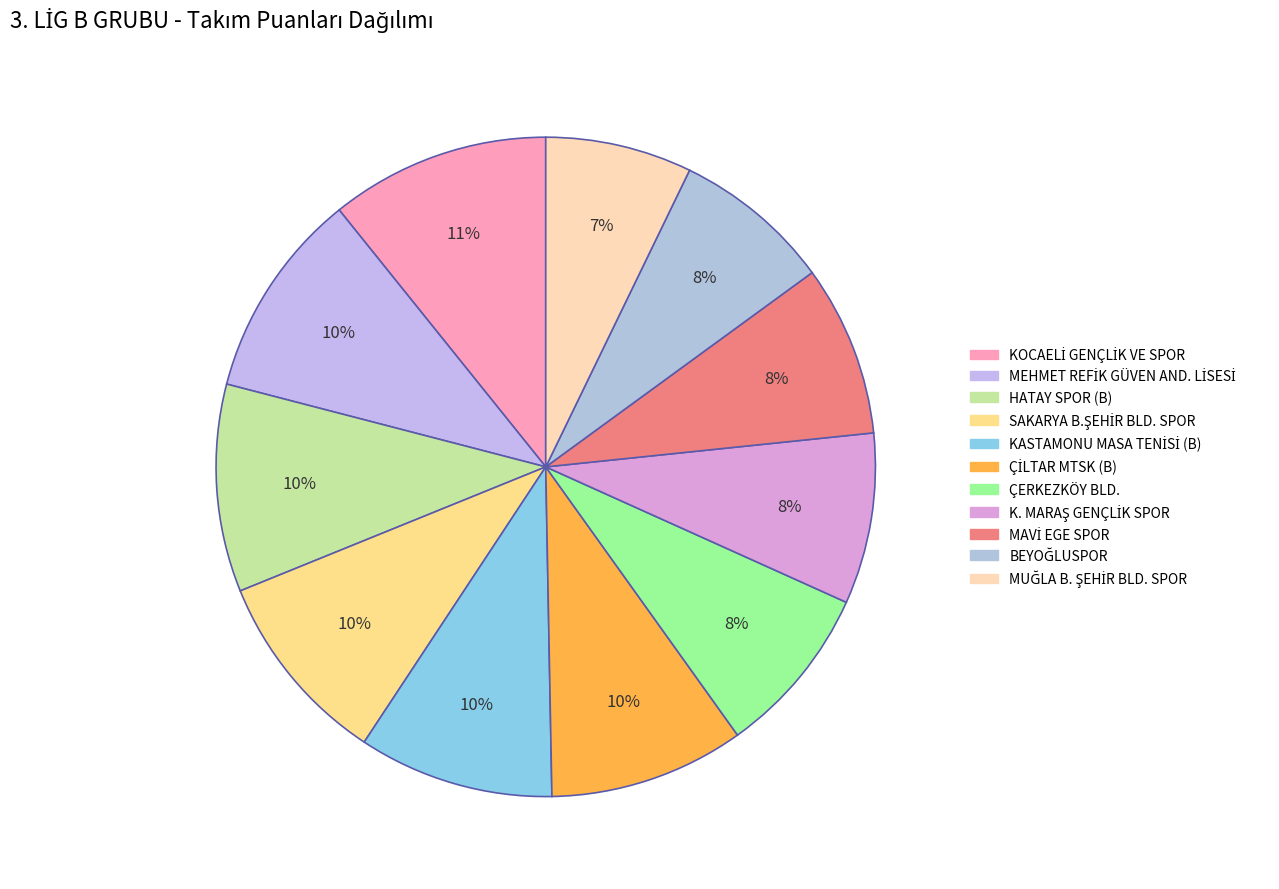

To the nearest percent, what percentage of the pie is SAKARYA B.ŞEHİR BLD. SPOR?

10%